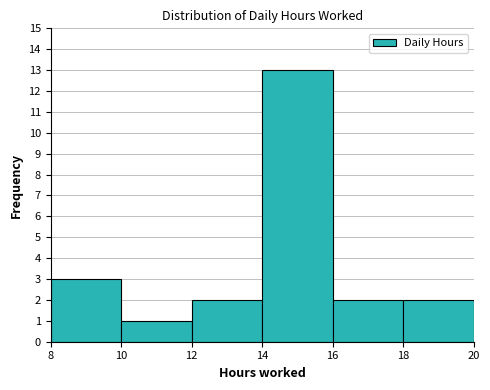

Reading left to right, list every bar in this chart as the range it spans on the x-axis followed by its height. The values are not printed on the chart, so give them approximately, as read against the axis.

8 to 10: 3
10 to 12: 1
12 to 14: 2
14 to 16: 13
16 to 18: 2
18 to 20: 2